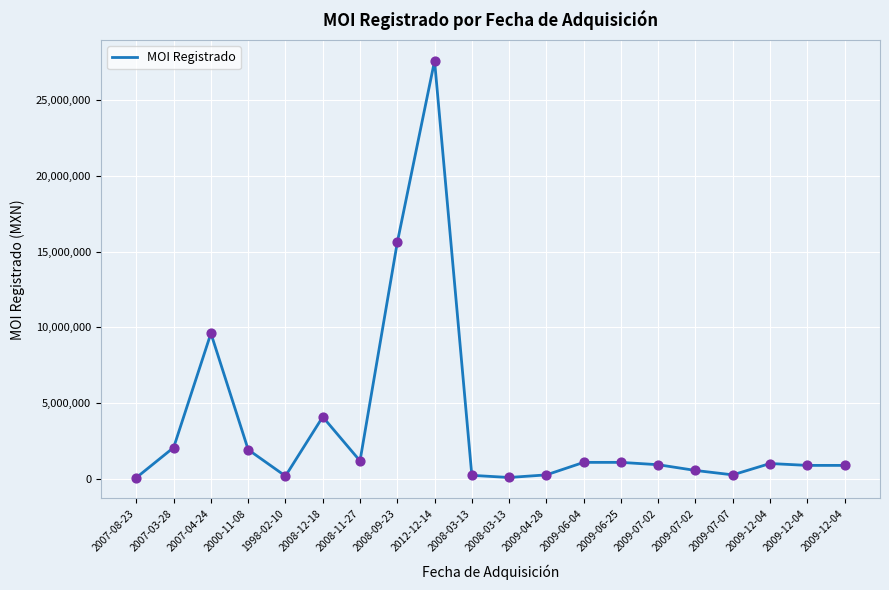

Is this an area chart (filled region under the line)?

No